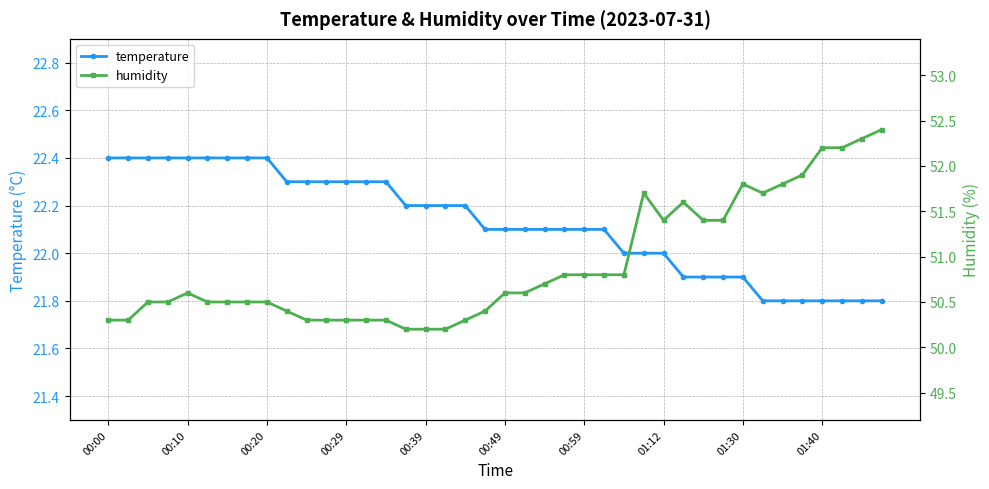

The value of temperature at 00:20 is 22.4. True or false?

True